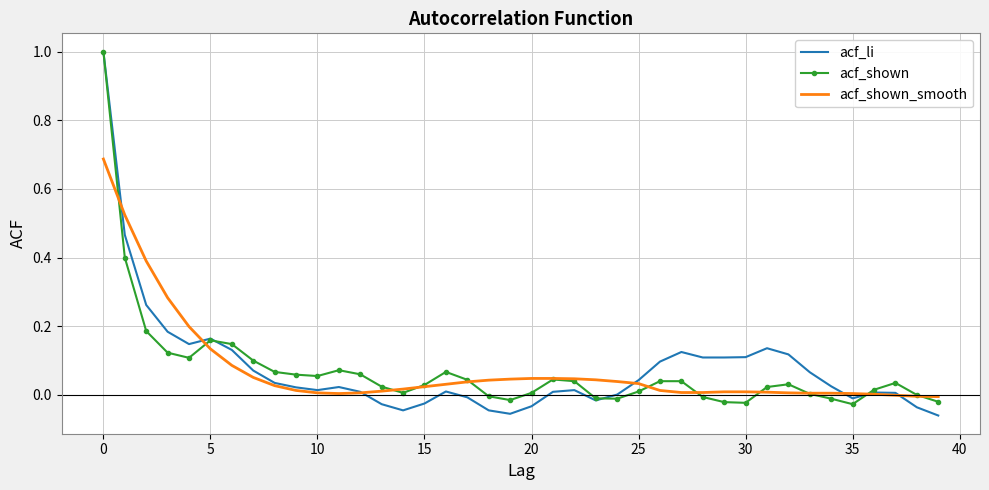

What is the greatest value displayed?

1.0